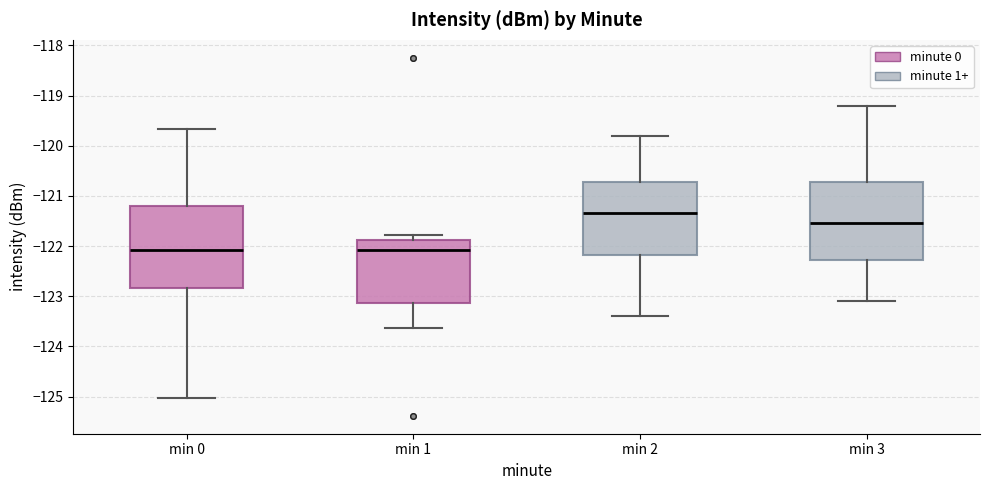

Where is the lower edge of the box for min 0 on the y-axis? The values are not printed on the chart, so give them approximately, as read against the axis.

-122.8